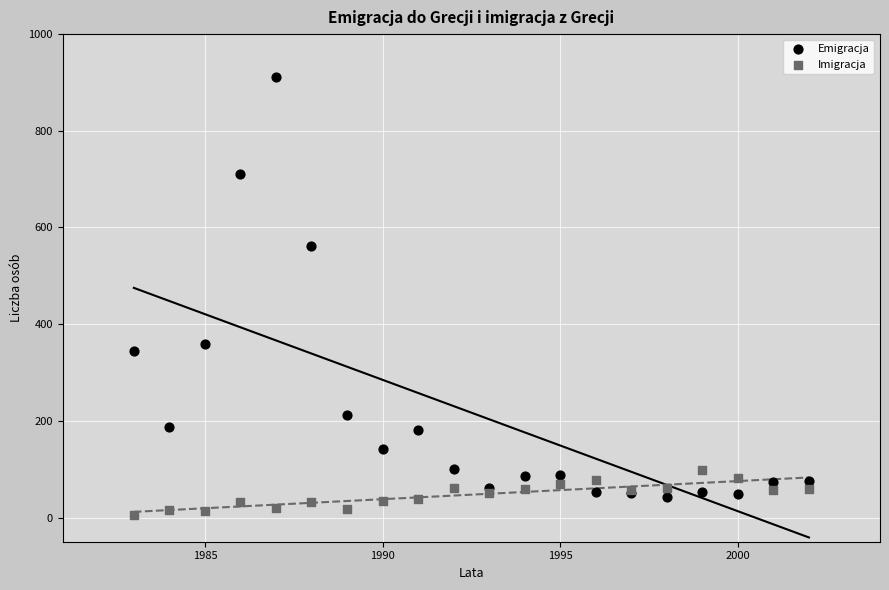

Which series has the largest Y range (max minus min)?

Emigracja